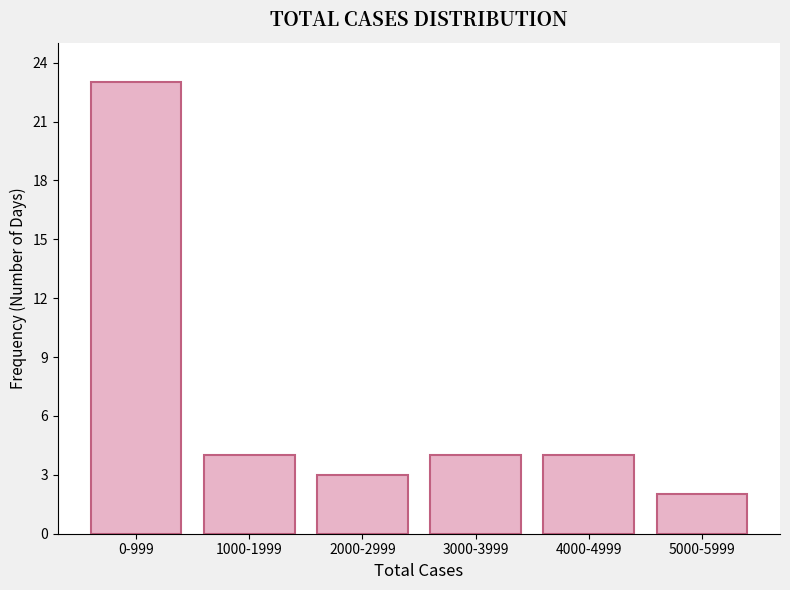

Reading left to right, what are all the values shown in this chart?

23	4	3	4	4	2